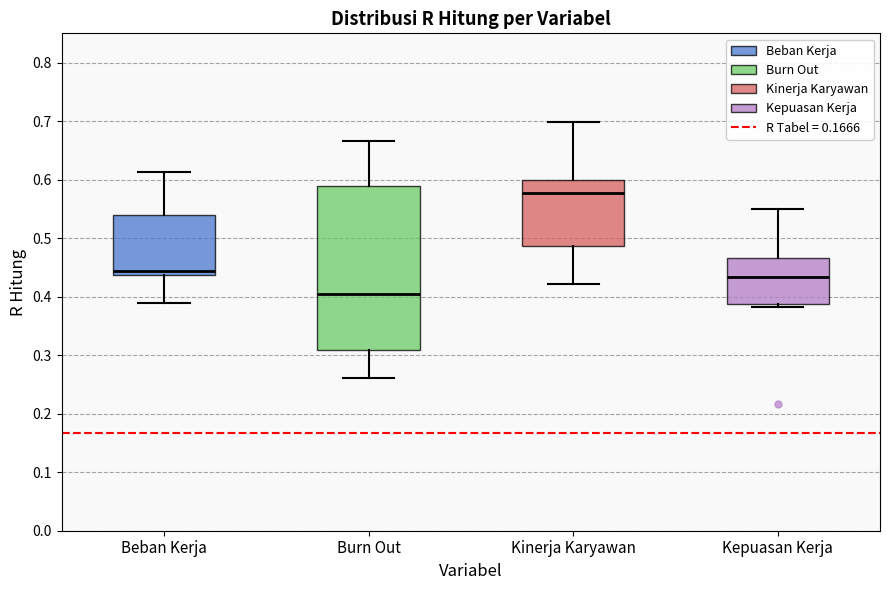

Reading left to right, transcribe this box plot: for each box, give where its median line is, the range the box spans, and where its two whiskers end, as read against the y-axis. The values are not printed on the chart, so give them approximately, as read against the axis.

Beban Kerja: median 0.44 (just above the box's lower edge), box 0.44 to 0.54, whiskers 0.39 to 0.61
Burn Out: median 0.40, box 0.31 to 0.59, whiskers 0.26 to 0.67
Kinerja Karyawan: median 0.58, box 0.49 to 0.60, whiskers 0.42 to 0.70
Kepuasan Kerja: median 0.43, box 0.39 to 0.47, whiskers 0.38 to 0.55